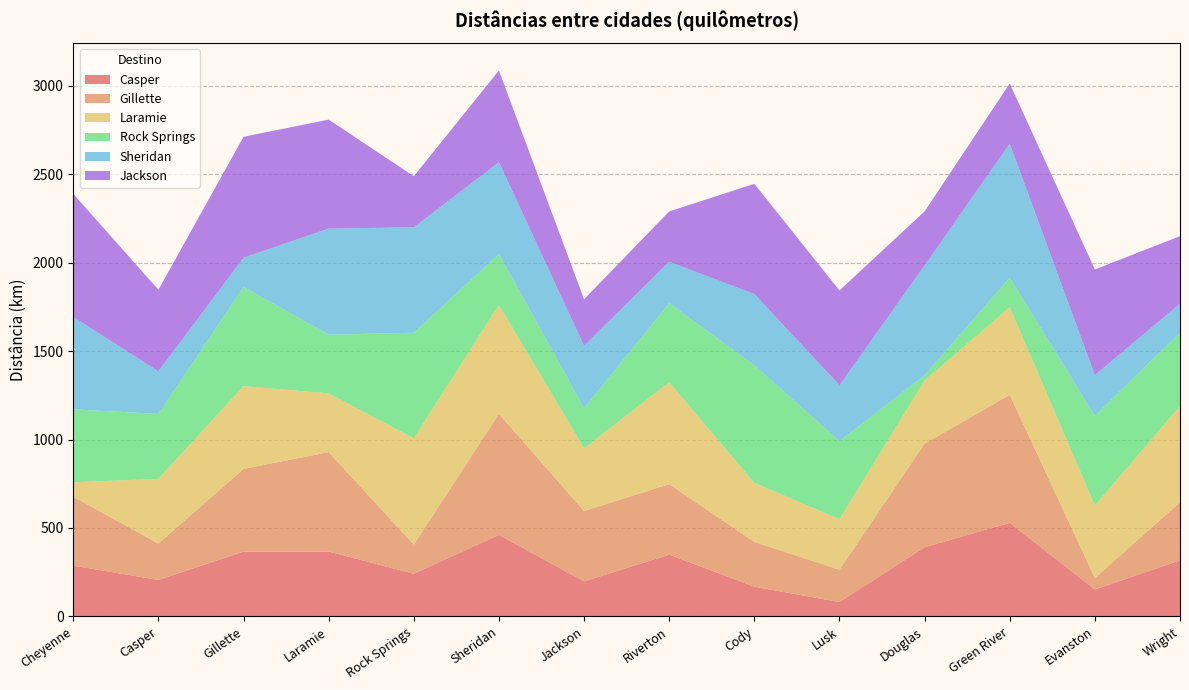

Reading left to right, what are all the values shown in this chart?

Casper: 287	206	366	367	241	461	198	349	168	81	391	529	152	317
Gillette: 390	206	468	562	165	684	398	399	253	183	586	724	65	328
Laramie: 81	366	468	332	601	616	355	576	334	286	357	495	410	544
Rock Springs: 413	367	561	332	597	288	226	447	665	441	29	167	508	415
Sheridan: 522	241	165	600	596	519	353	234	403	316	621	758	229	164
Jackson: 696	461	684	616	289	519	263	285	623	536	306	340	598	382